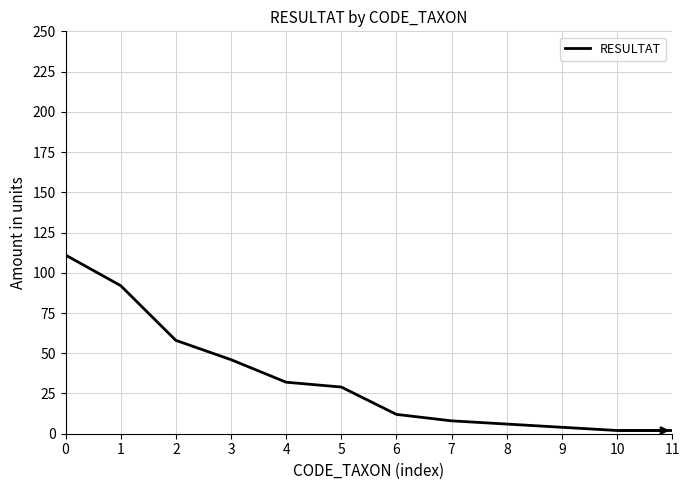

What is the greatest value displayed?

111